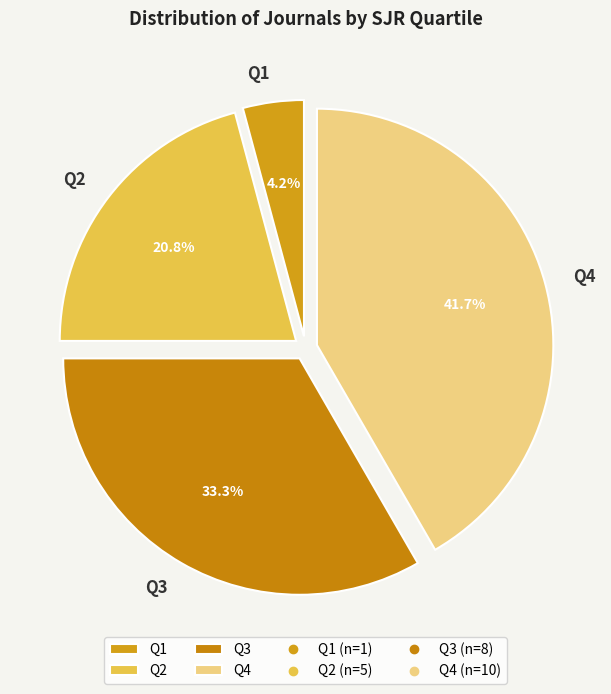

Which category has the biggest portion of the pie?

Q4